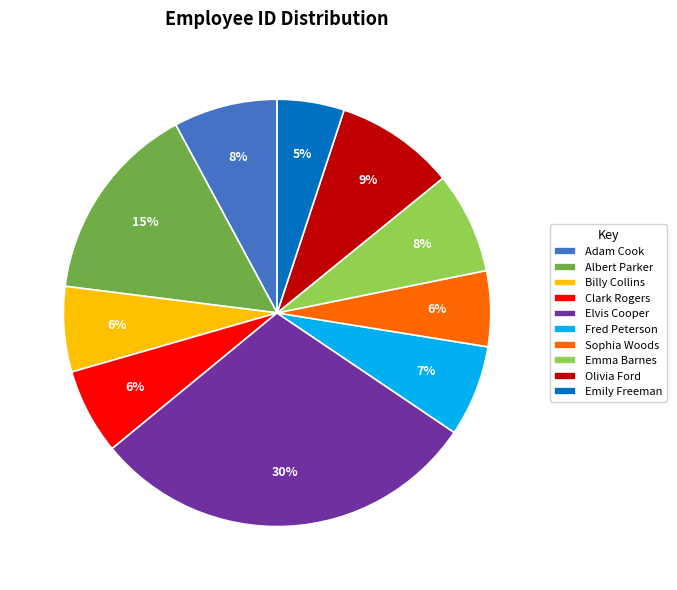

Which has a higher value, Fred Peterson or Elvis Cooper?

Elvis Cooper